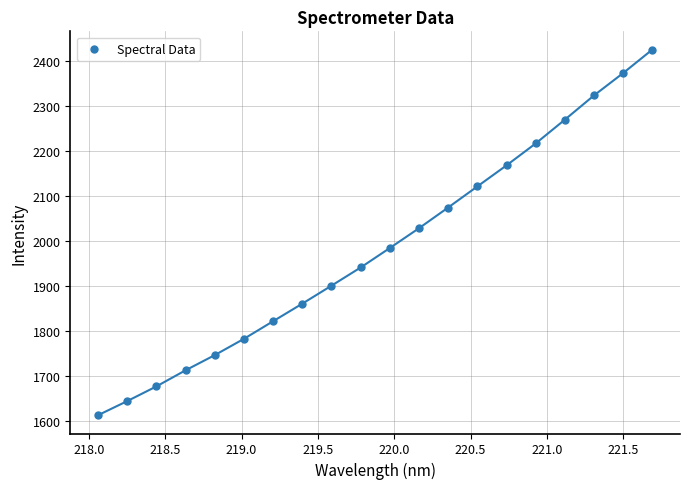

What is the range of X values (max minus min)?

3.6